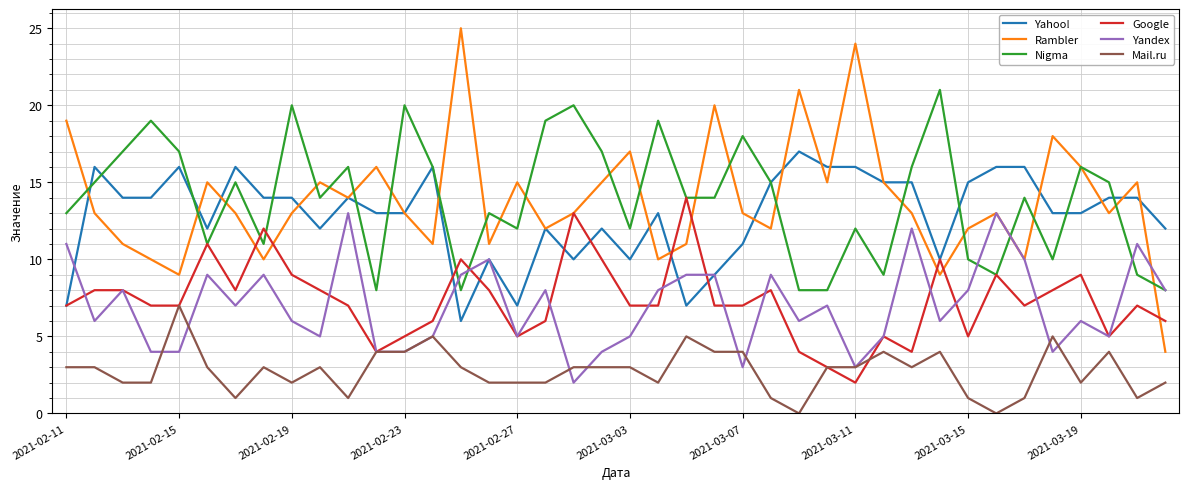

Which series has the widest spread of values?

Rambler